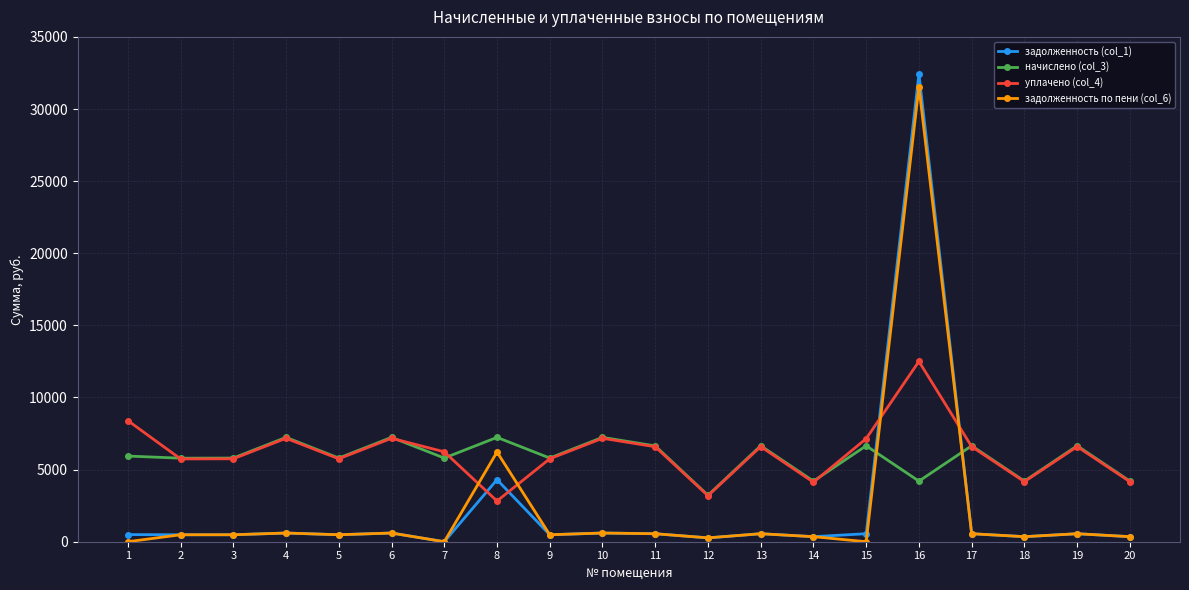

What are all the series names shown in the legend?

задолженность (col_1), начислено (col_3), уплачено (col_4), задолженность по пени (col_6)